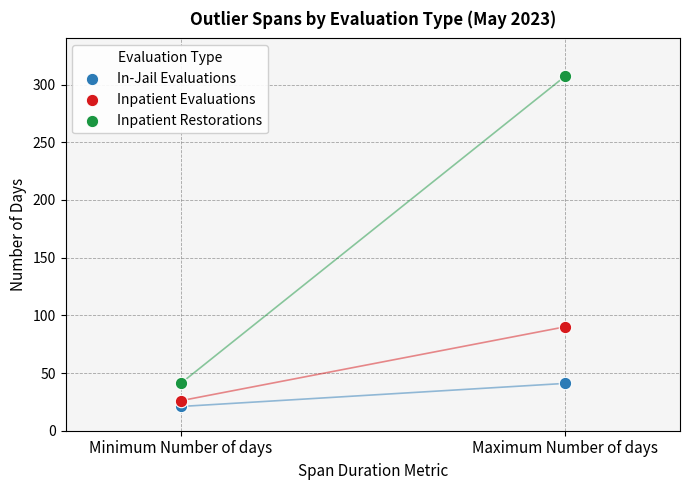

Which series contains the lowest Y value?

In-Jail Evaluations